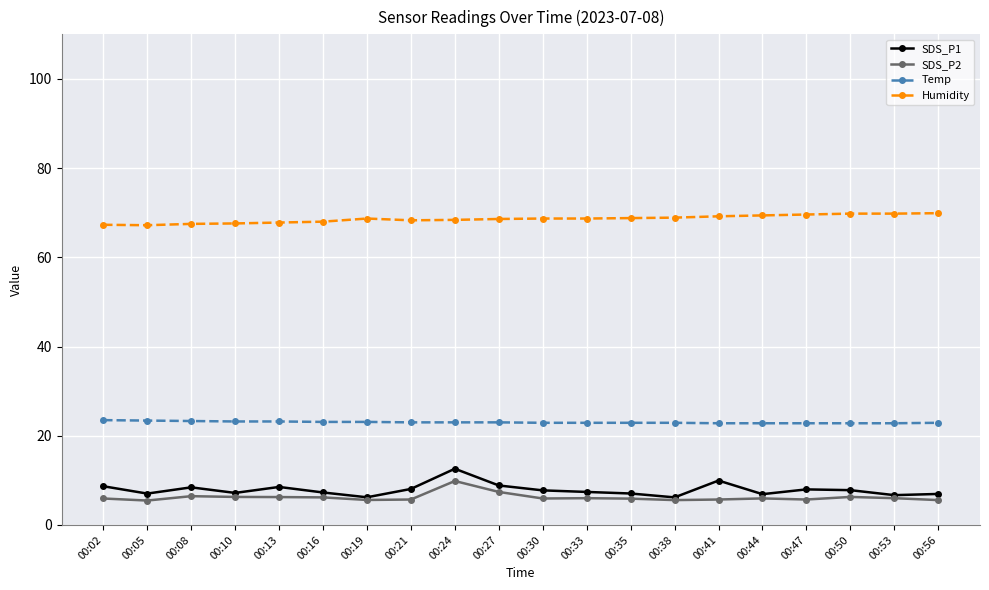

How many lines are shown in the chart?

4